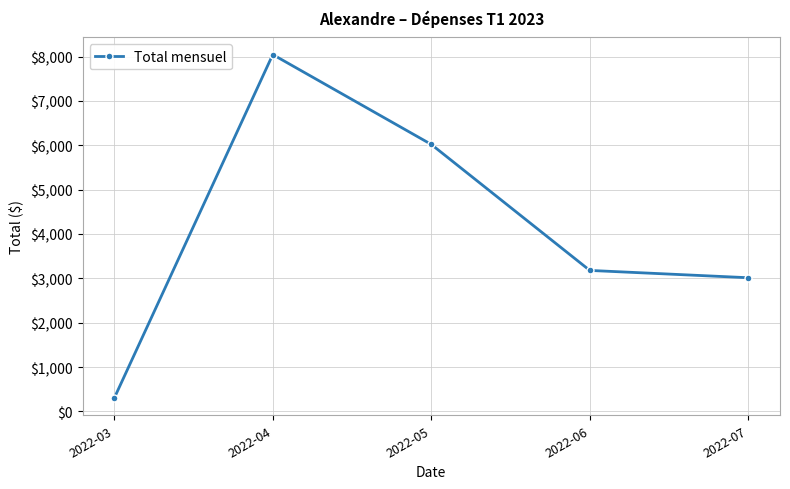

At which category does the chart reach its minimum across all series?

2022-03